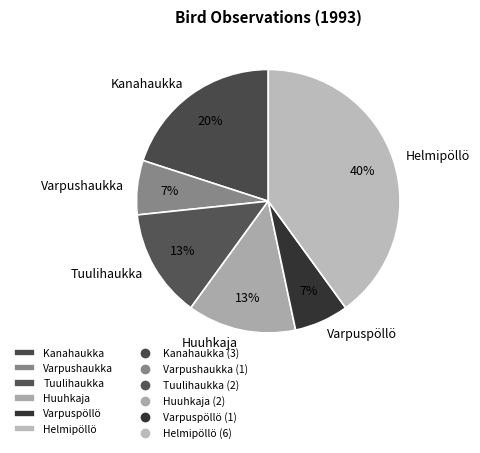

To the nearest percent, what percentage of the pie is Varpuspöllö?

7%